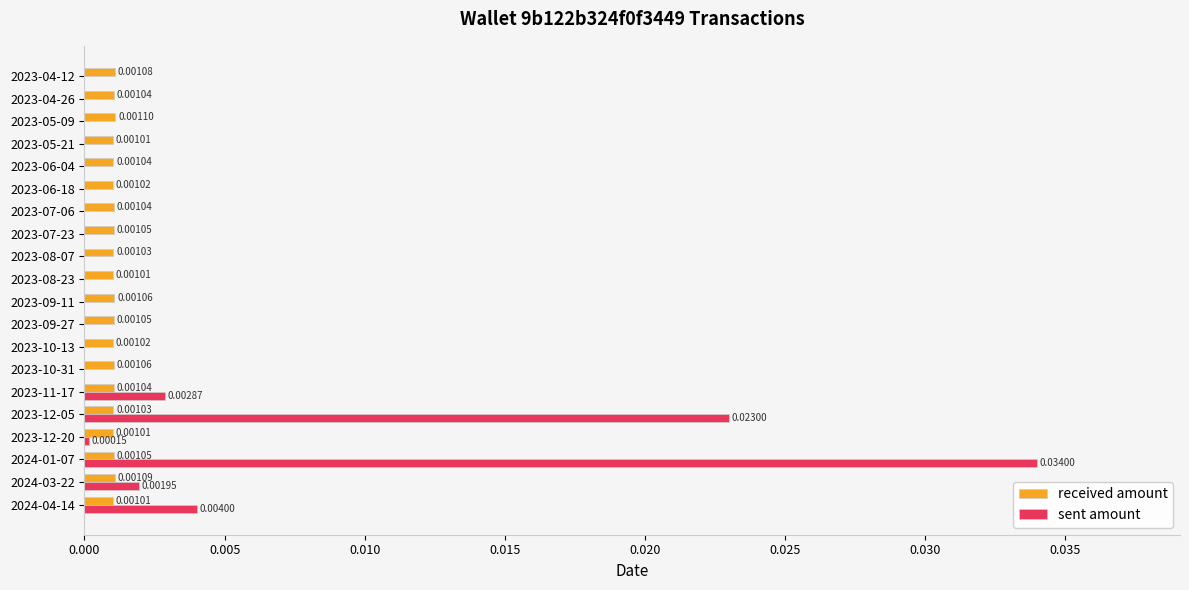

Which series has the largest total across all categories?

sent amount